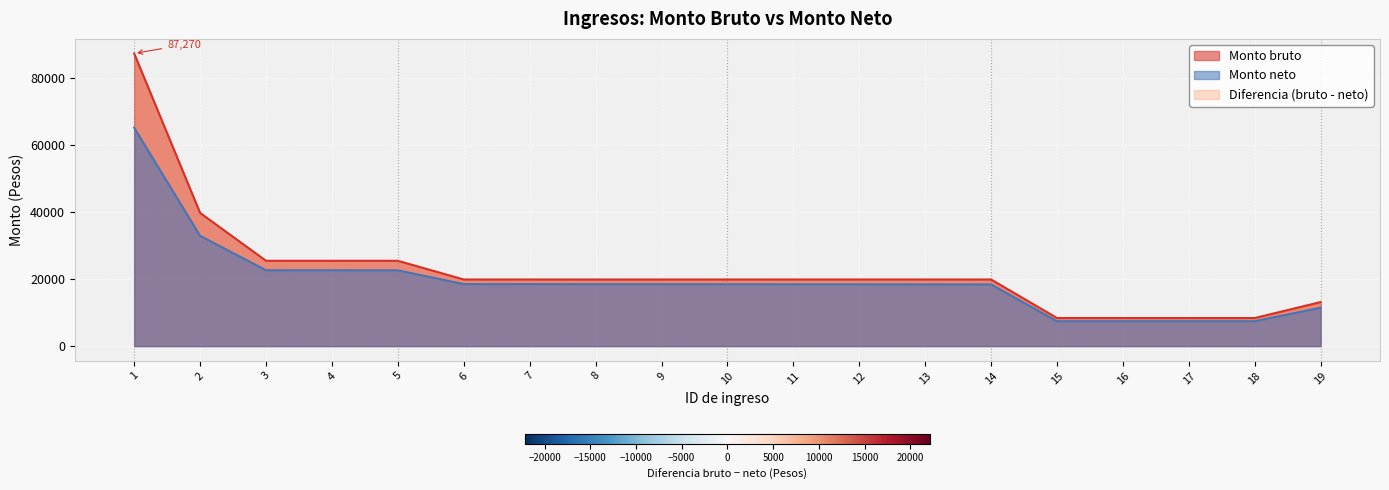

True or false: Monto bruto and Monto neto intersect in this chart.

False